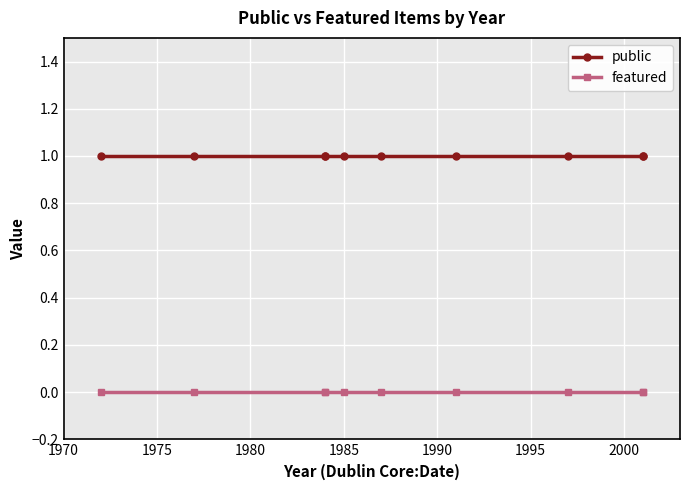

Which series has the largest range (max minus min)?

public